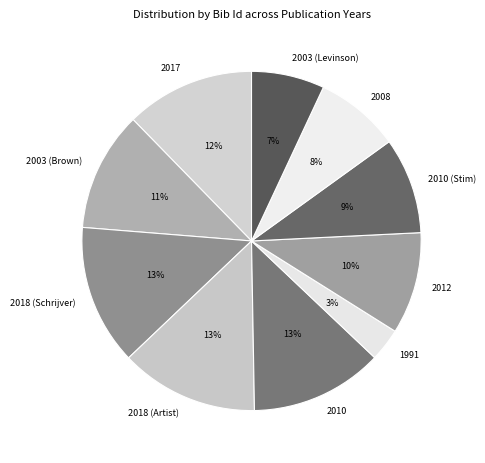

The 2010 (Stim) slice represents 1% of the pie. True or false?

False